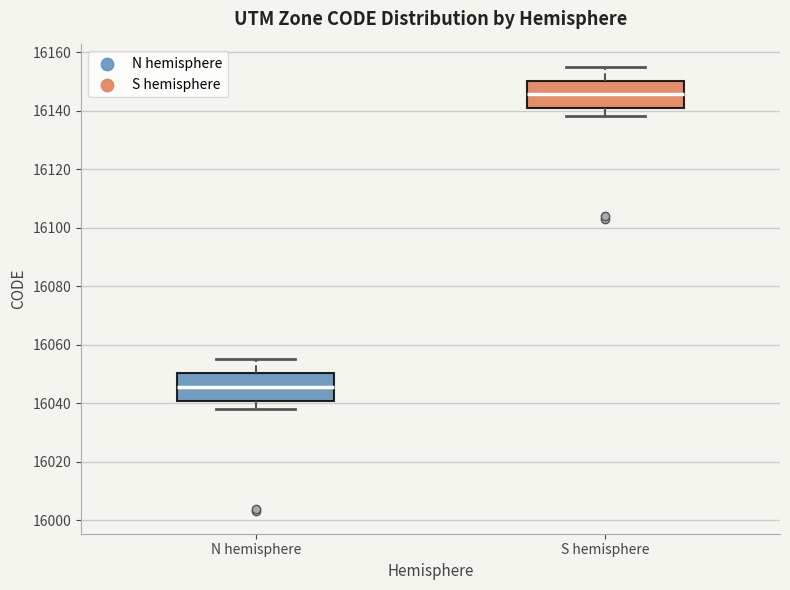

Reading left to right, read every box against the y-axis: the position of its median line, the range the box covers, and the ends of its whiskers. The values are not printed on the chart, so give them approximately, as read against the axis.

N hemisphere: median 16046, box 16040 to 16050, whiskers 16038 to 16056
S hemisphere: median 16146, box 16140 to 16150, whiskers 16138 to 16156